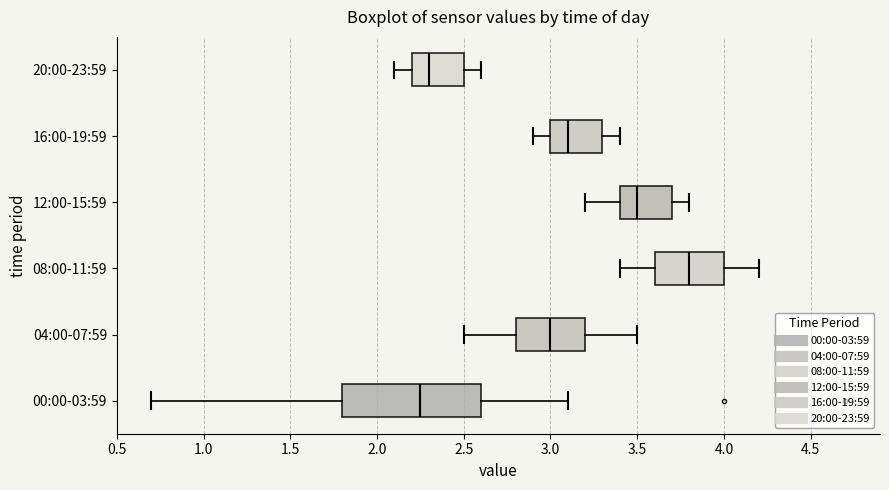

Where does the right whisker of the box for 20:00-23:59 end on the x-axis? The values are not printed on the chart, so give them approximately, as read against the axis.

2.60